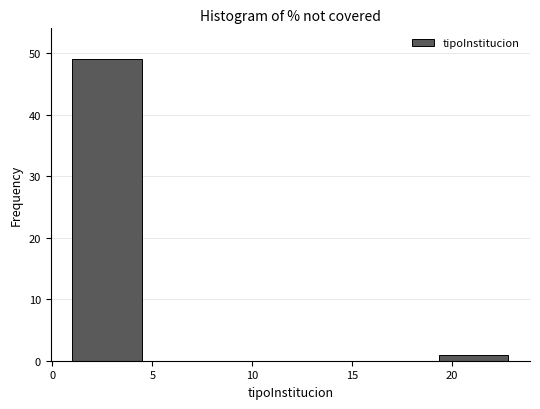

Reading left to right, transcribe this chart: for each bar, give the range it covers on the x-axis and its height. Neither the bar edges nor the heights are printed on the chart, so give them approximately, as read against the axes.

1.0 to 4.5: 49
4.5 to 8.5: 0
8.5 to 12.0: 0
12.0 to 15.5: 0
15.5 to 19.5: 0
19.5 to 23.0: 1